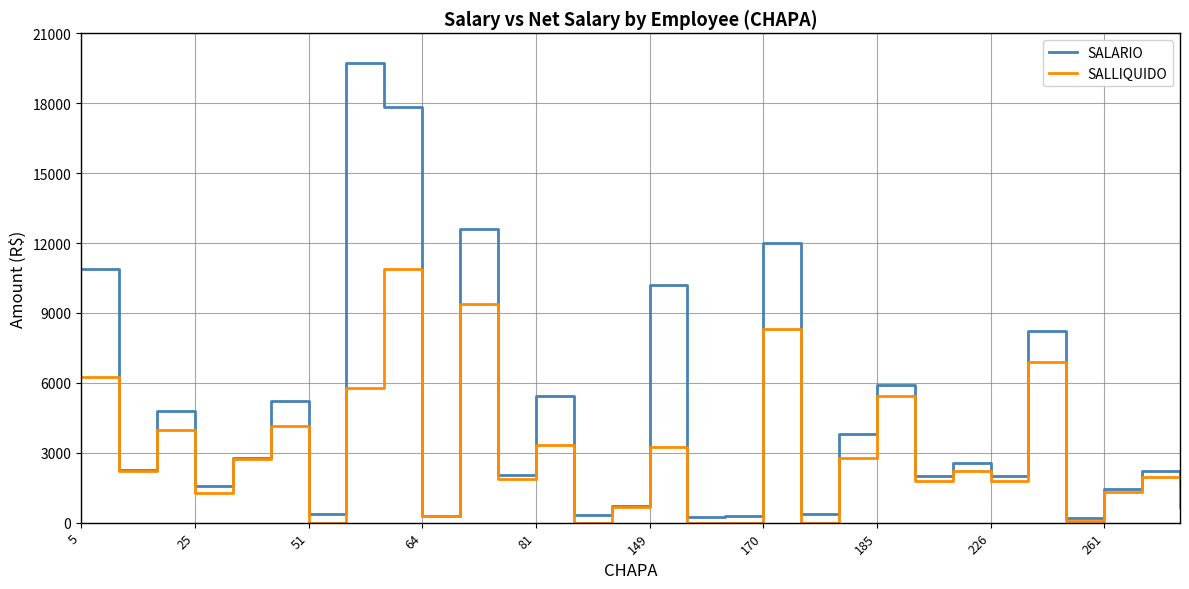

Which series has the widest spread of values?

SALARIO